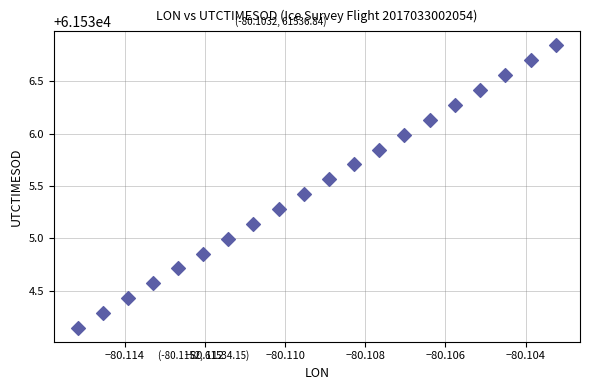

What is the range of Y values (max minus min)?

2.7